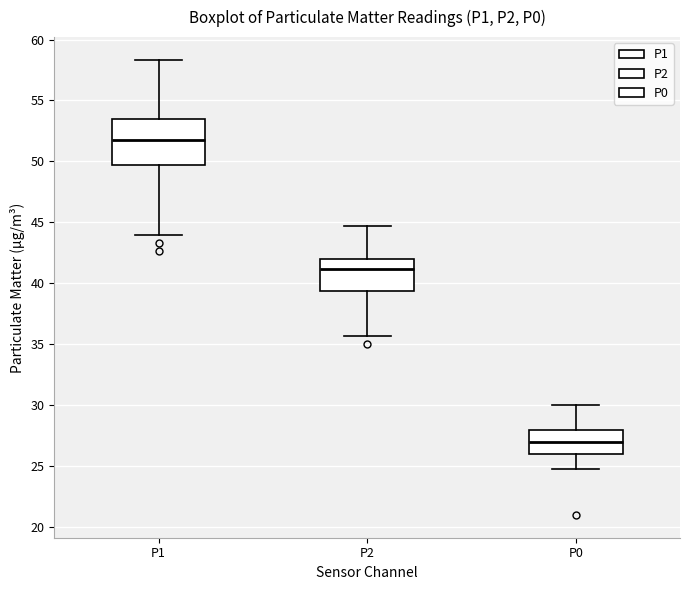

Which box is the tallest, from its lower edge to its upper edge?

P1